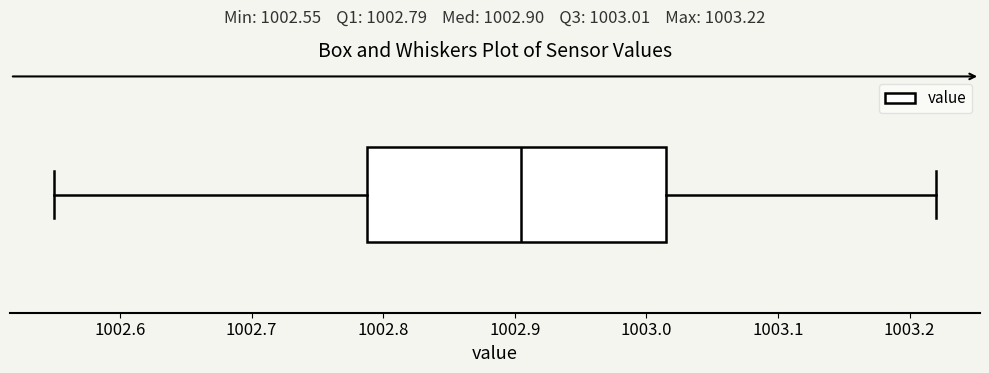

Read this box plot against the x-axis: the position of the median line, the range covered by the box, and the ends of both whiskers. The values are not printed on the chart, so give them approximately, as read against the axis.

median 1002.91, box 1002.79 to 1003.02, whiskers 1002.55 to 1003.22